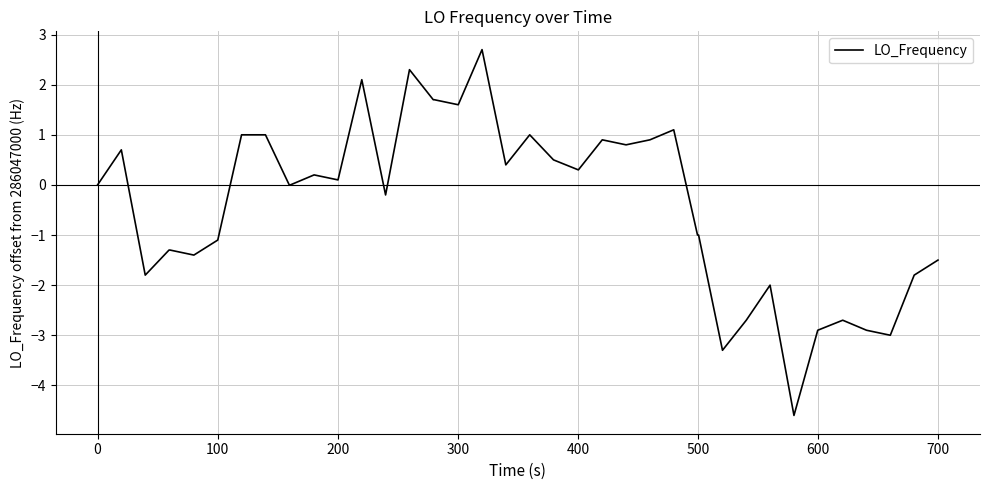

What is the average value?

-0.4